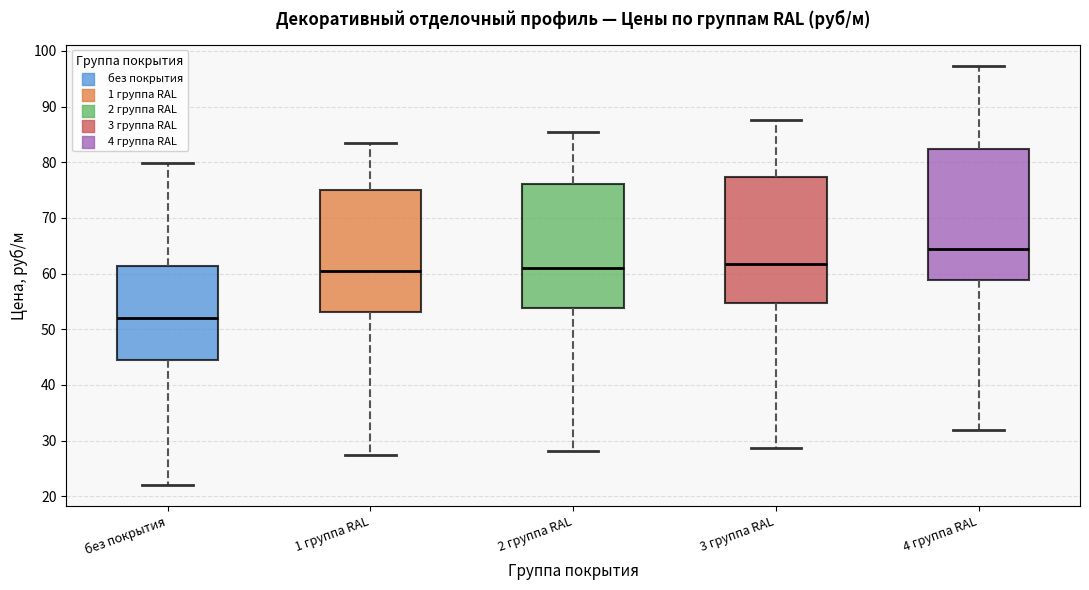

Reading left to right, transcribe this box plot: for each box, give where its median line is, the range the box spans, and where its two whiskers end, as read against the y-axis. The values are not printed on the chart, so give them approximately, as read against the axis.

без покрытия: median 52, box 44 to 61, whiskers 22 to 80
1 группа RAL: median 61, box 53 to 75, whiskers 27 to 83
2 группа RAL: median 61, box 54 to 76, whiskers 28 to 85
3 группа RAL: median 62, box 55 to 77, whiskers 29 to 88
4 группа RAL: median 64, box 59 to 82, whiskers 32 to 97